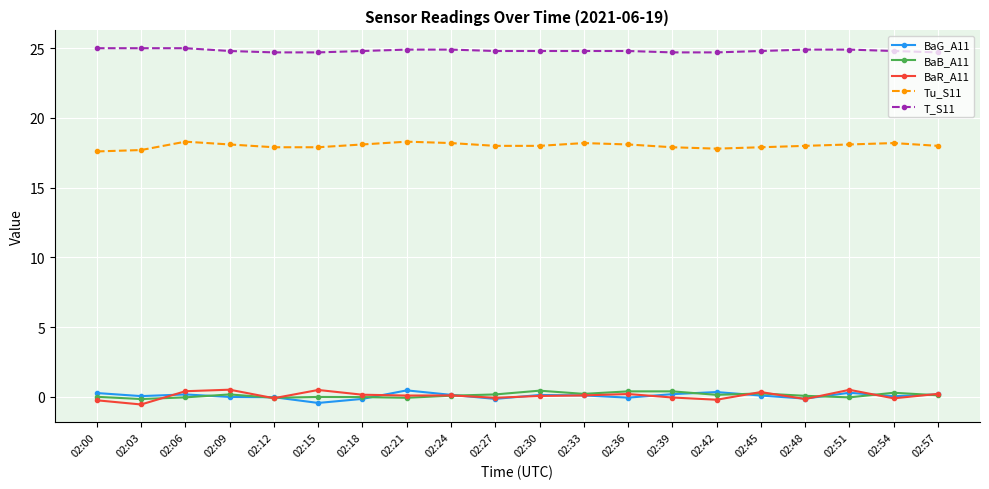

Which series has the largest total across all categories?

T_S11